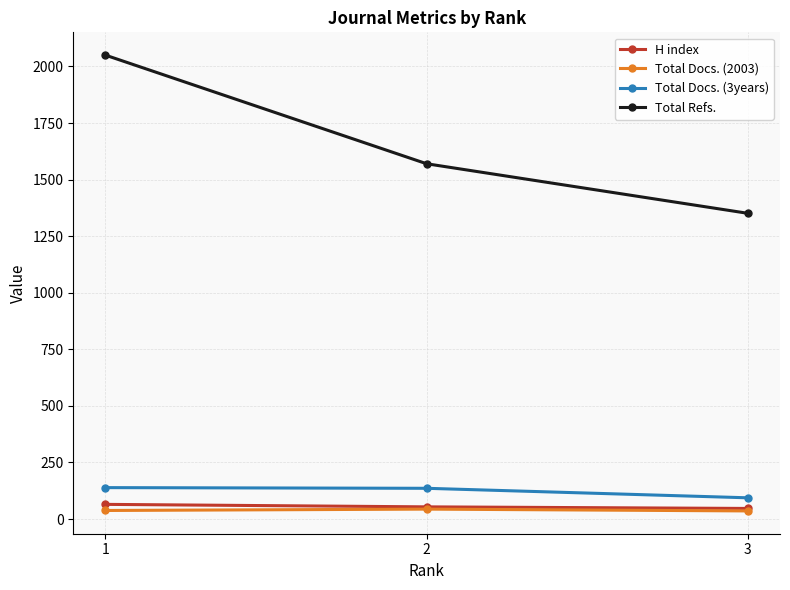

What is the difference between the maximum and minimum values in the Total Docs. (3years) series?

45